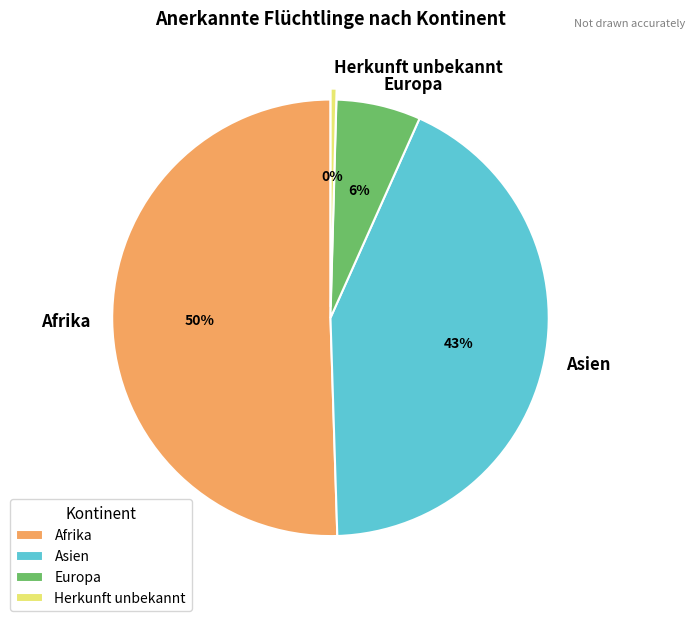

What is the largest slice in the pie chart?

Afrika